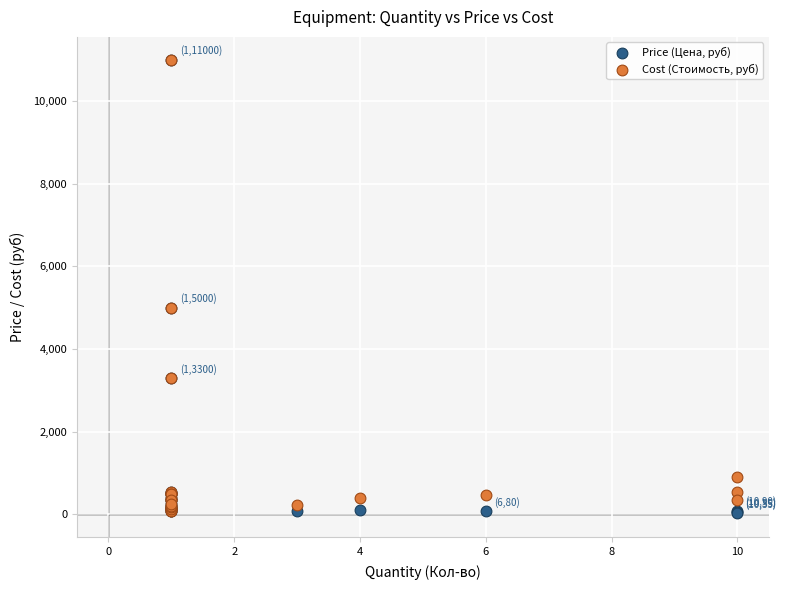

Which series has the largest Y range (max minus min)?

Price (Цена, руб)